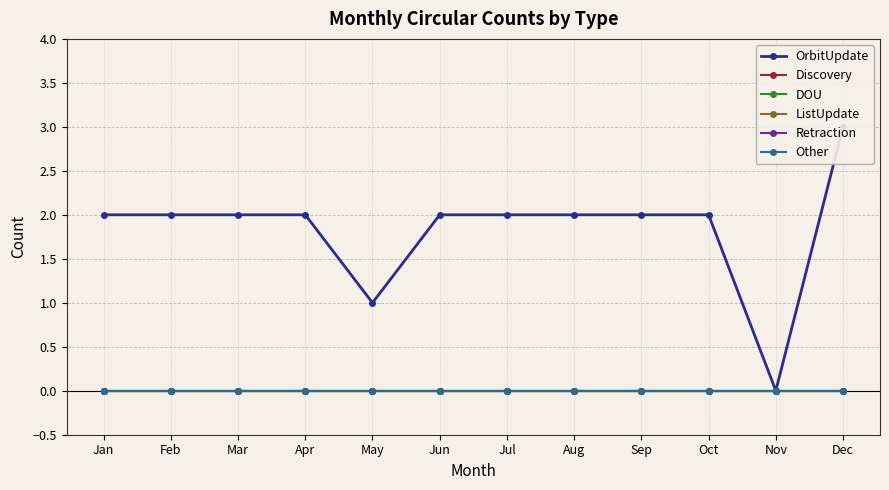

What is the total value across all series at Jan?

2